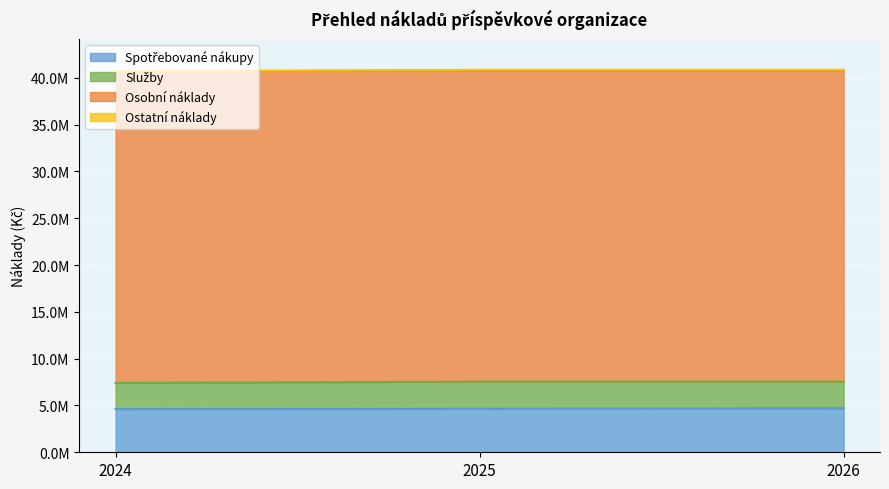

Does the chart display data point markers on the line(s)?

No